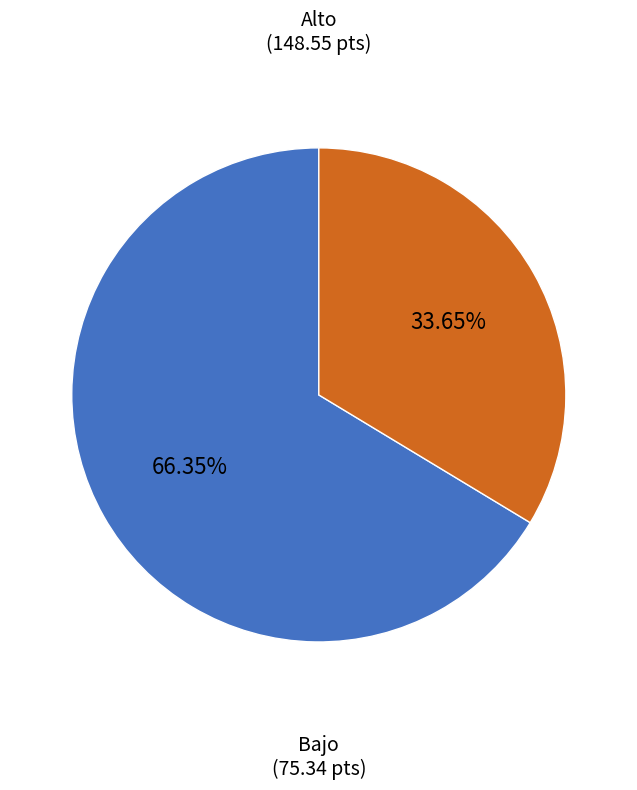

Is there a majority slice in this chart?

Yes